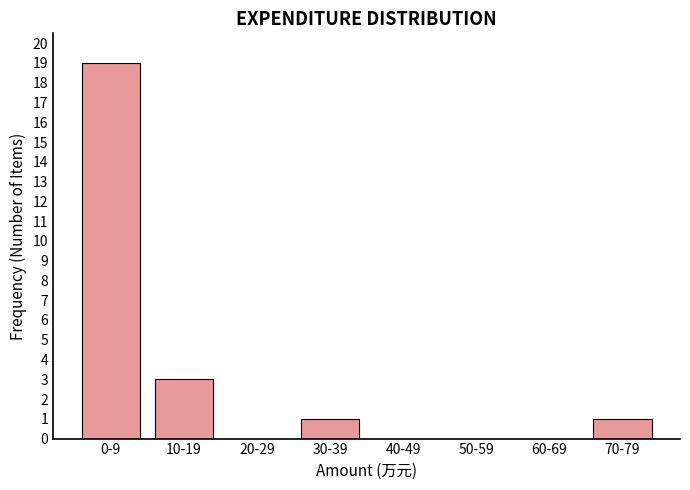

Reading left to right, what are all the values shown in this chart?

0-9=19	10-19=3	20-29=0	30-39=1	40-49=0	50-59=0	60-69=0	70-79=1